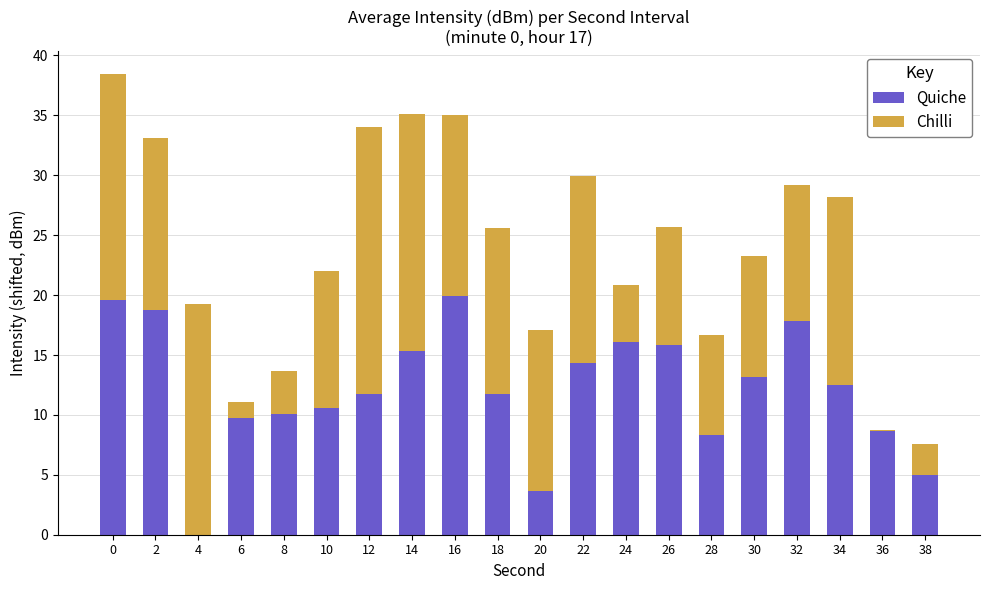

What are all the series names shown in the legend?

Quiche, Chilli